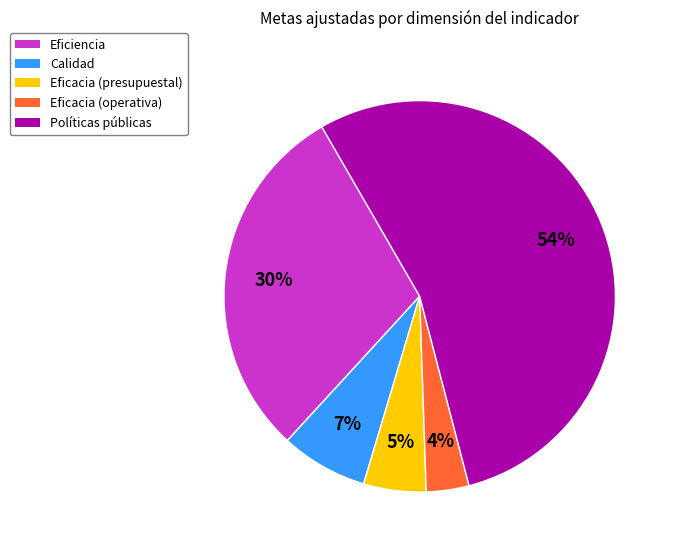

What is the largest slice in the pie chart?

Políticas públicas